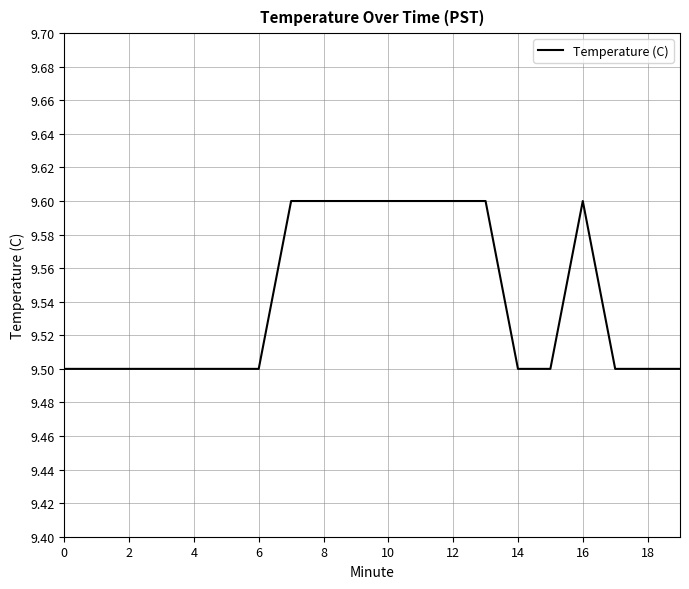

What is the smallest value displayed?

9.5